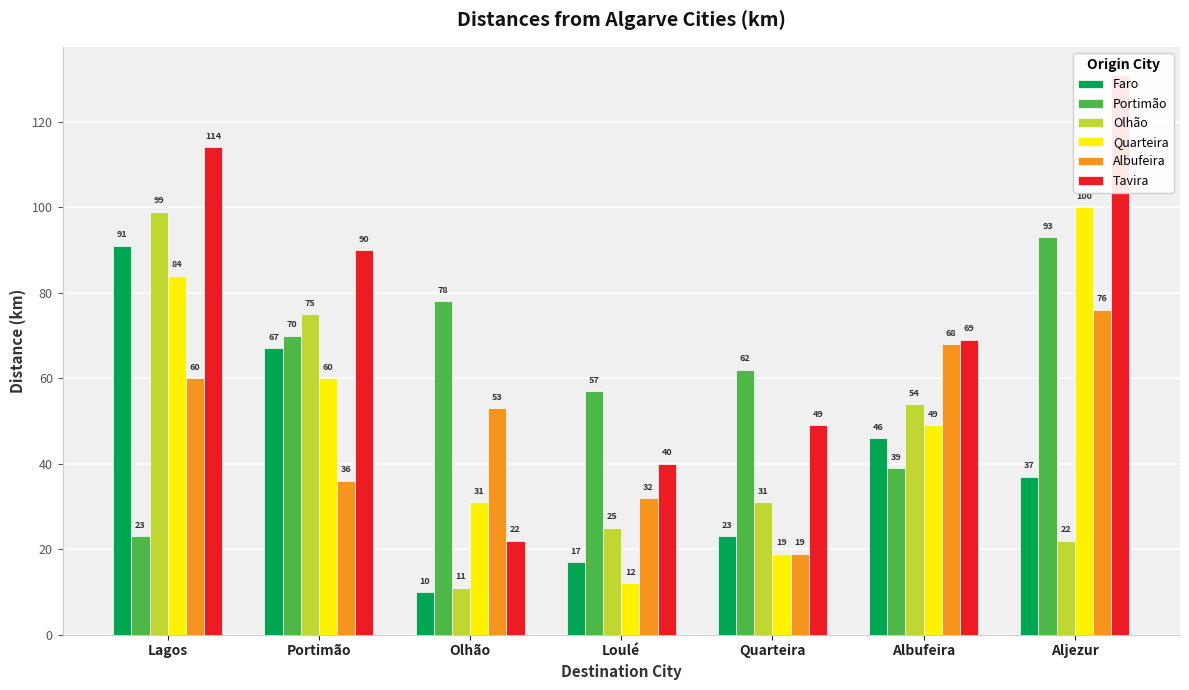

How many bars are there in each group?

6